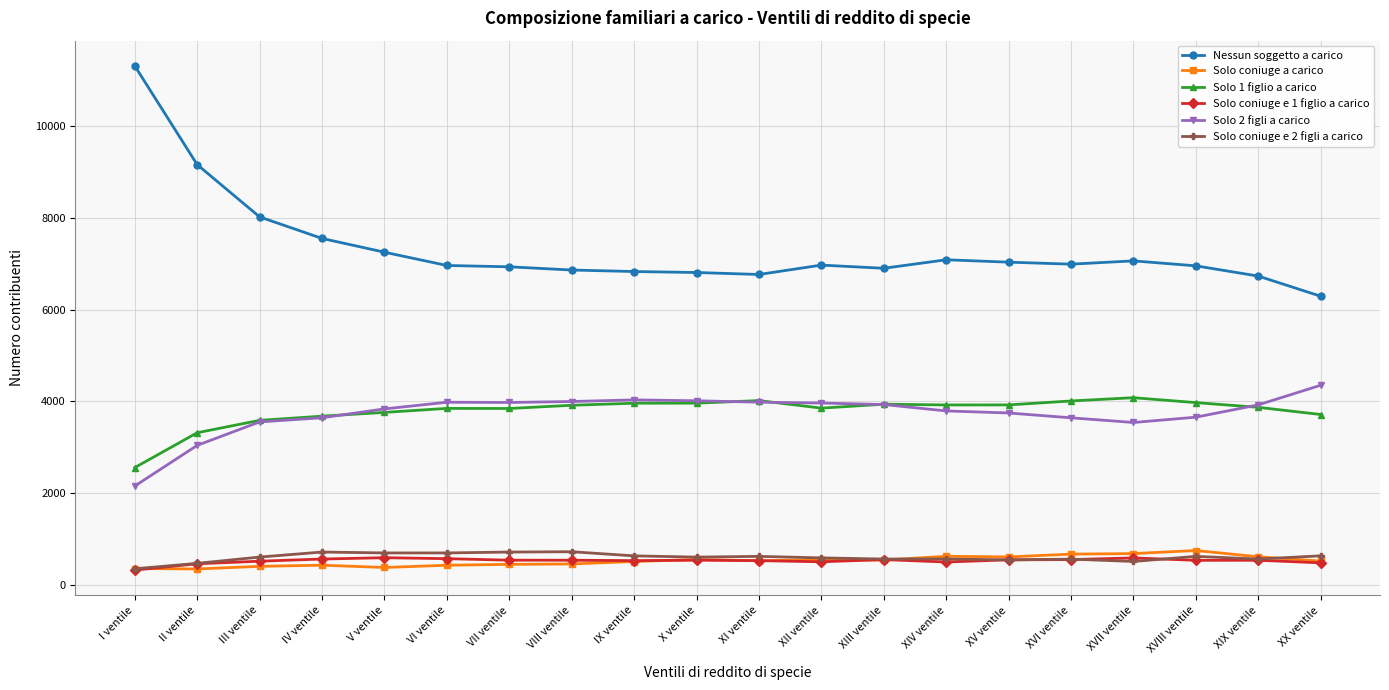

Which category has the highest value in the Nessun soggetto a carico series?

I ventile